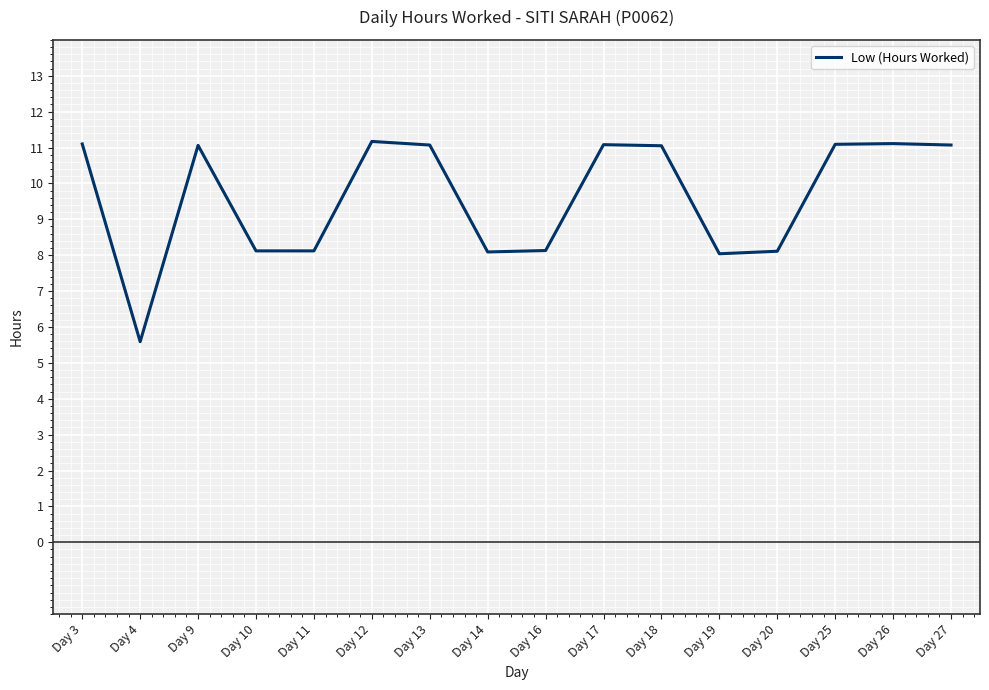

What is the greatest value displayed?

11.2